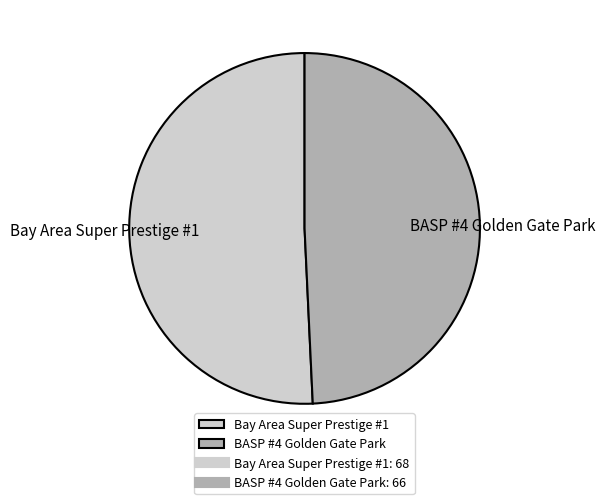

How many slices are in this pie chart?

2